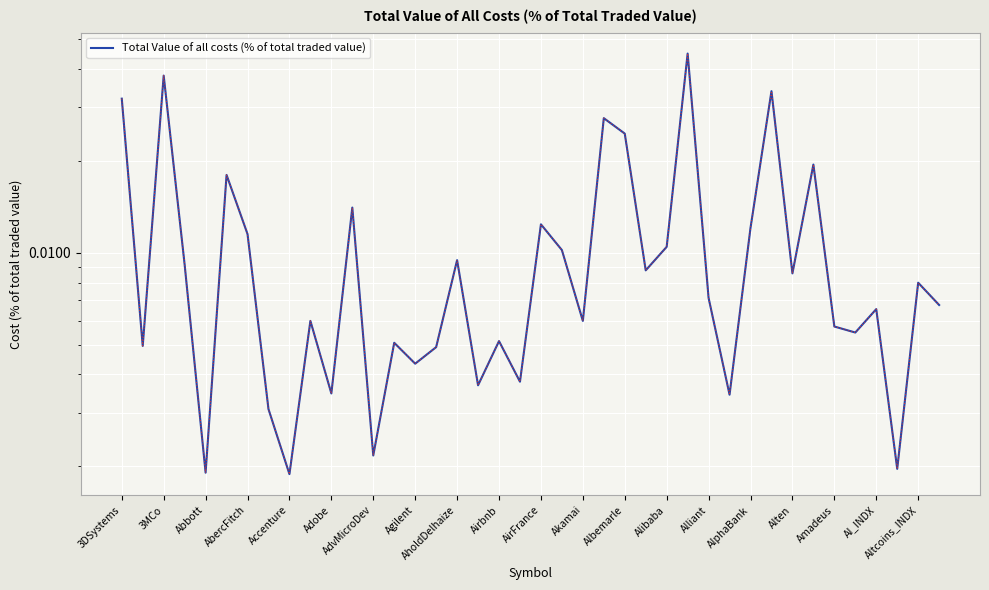

Is it true that the value at AholdDelhaize is 0.0?

False